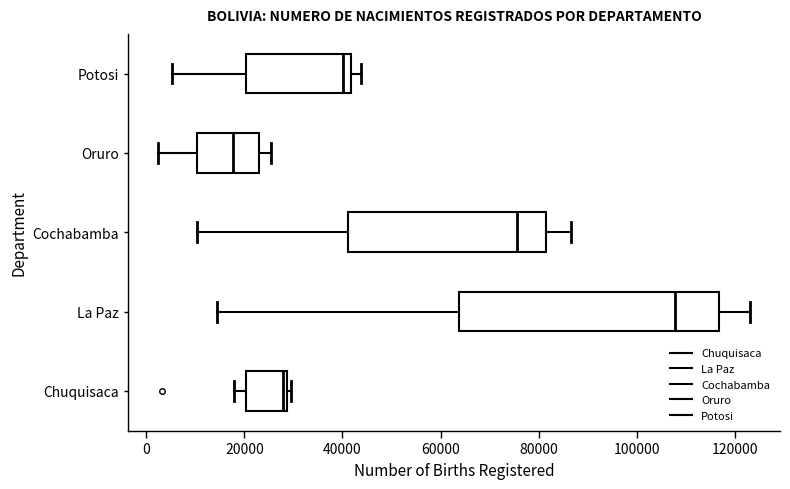

Reading bottom to top, read every box against the x-axis: the position of its median line, the range the box covers, and the ends of its whiskers. The values are not printed on the chart, so give them approximately, as read against the axis.

Chuquisaca: median 28000 (just left of the box's right edge), box 20000 to 28000, whiskers 18000 to 30000
La Paz: median 108000, box 64000 to 116000, whiskers 14000 to 124000
Cochabamba: median 76000, box 42000 to 82000, whiskers 10000 to 86000
Oruro: median 18000, box 10000 to 22000, whiskers 2000 to 26000
Potosi: median 40000, box 20000 to 42000, whiskers 6000 to 44000